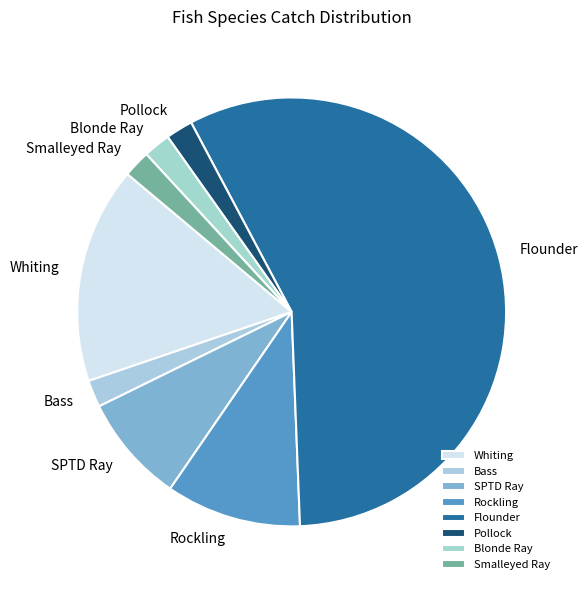

Is there any slice that represents more than half of the pie?

Yes